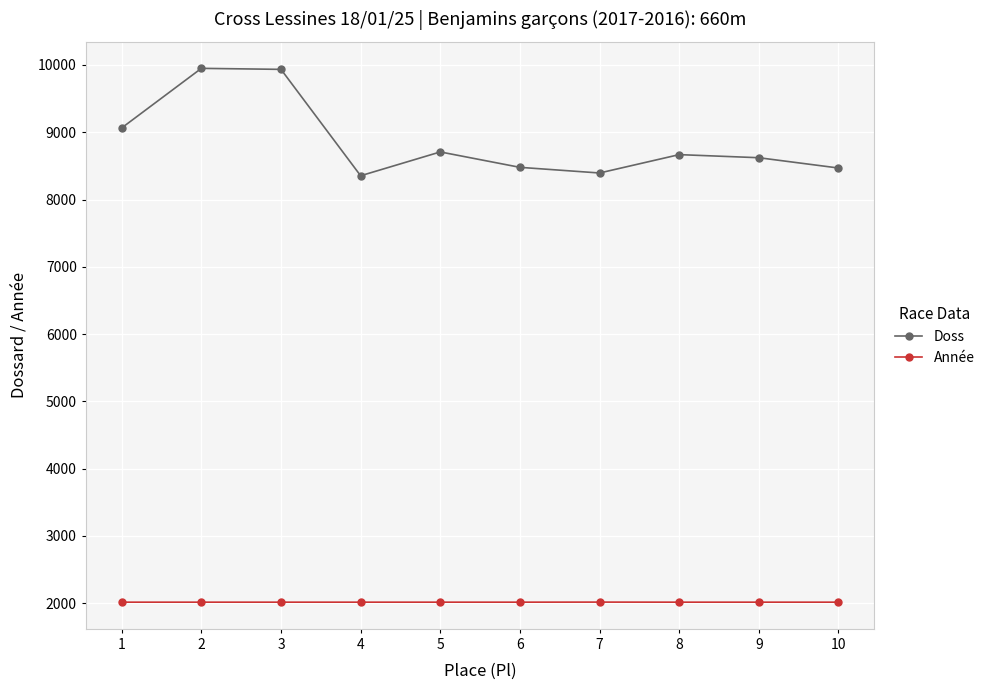

Between 2 and 9, which series saw the biggest shift?

Doss